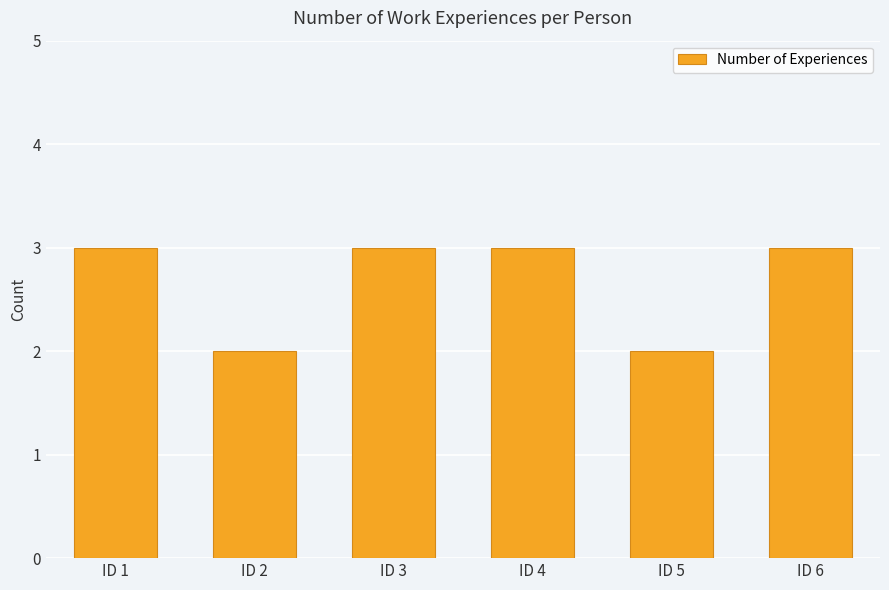

Is it true that the value at ID 4 is 3?

True